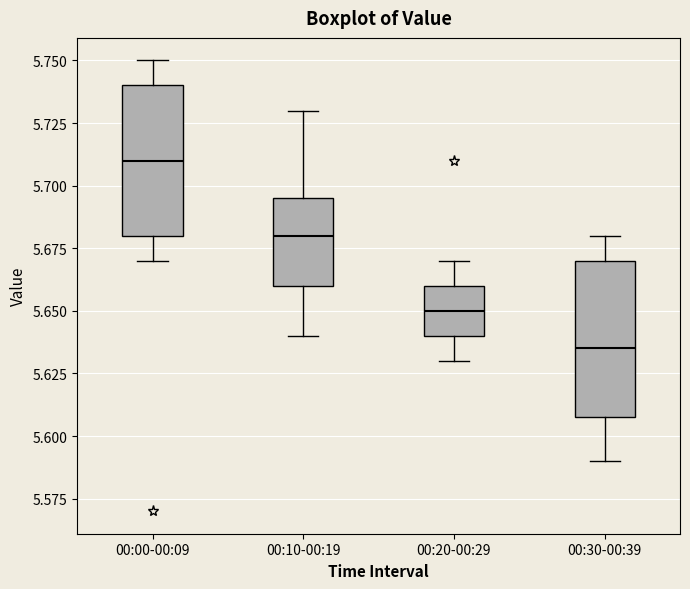

Where does the median line of the box for 00:30-00:39 sit on the y-axis? The values are not printed on the chart, so give them approximately, as read against the axis.

5.635